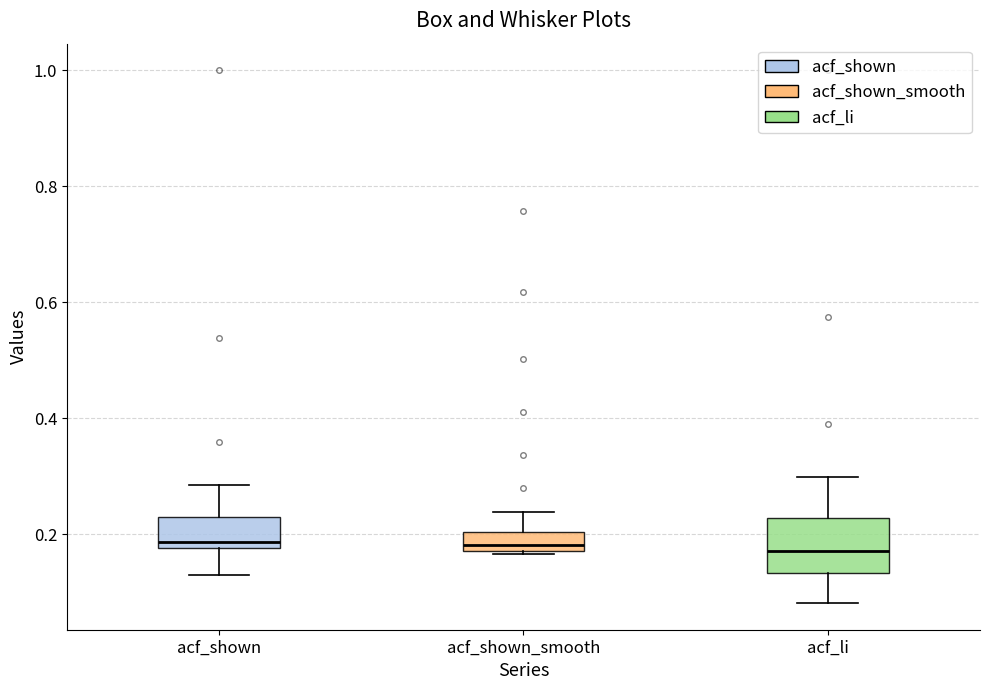

Comparing the boxes themselves (not the whiskers), which one is the tallest?

acf_li